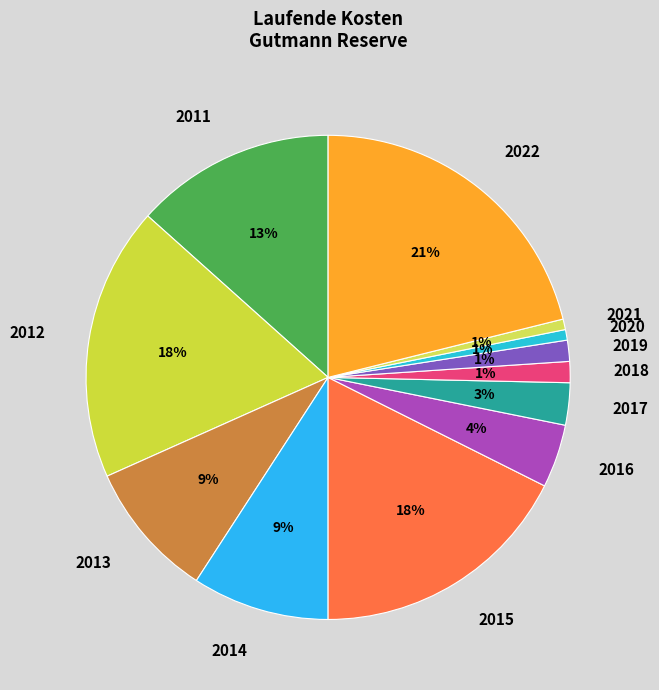

What percentage is the 2022 slice, to the nearest percent?

21%